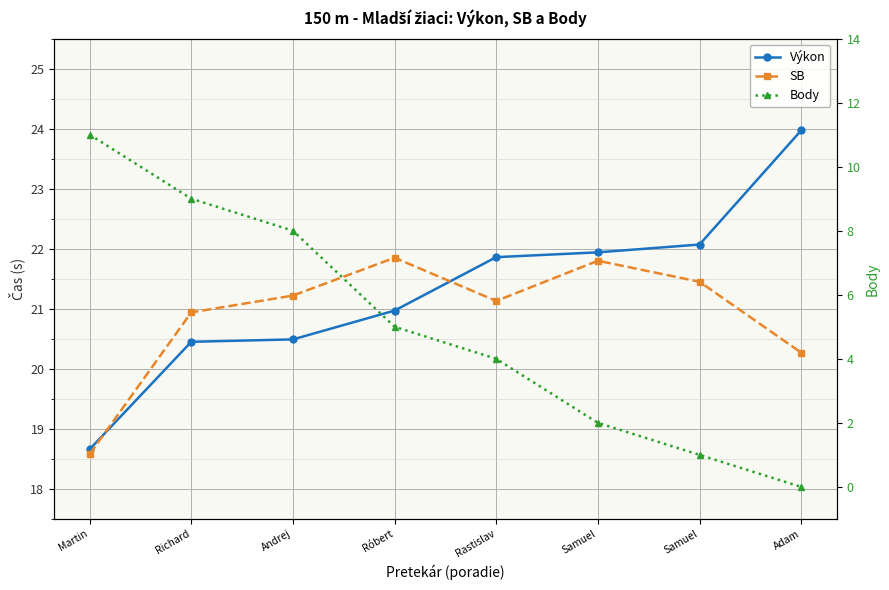

Which series changed the most between Andrej and Samuel?

Body